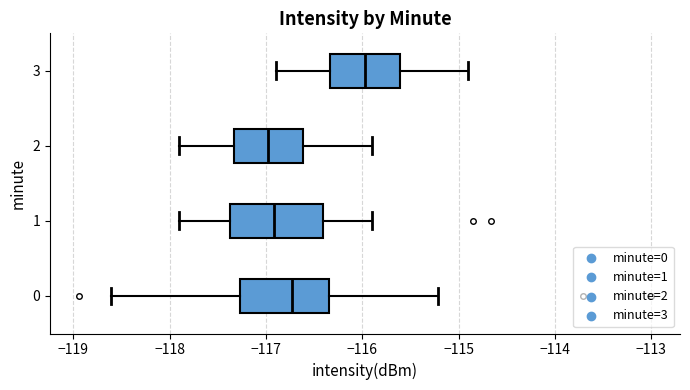

Reading bottom to top, read every box against the x-axis: the position of its median line, the range the box covers, and the ends of its whiskers. The values are not printed on the chart, so give them approximately, as read against the axis.

0: median -116.7, box -117.3 to -116.3, whiskers -118.6 to -115.2
1: median -116.9, box -117.4 to -116.4, whiskers -117.9 to -115.9
2: median -117.0, box -117.3 to -116.6, whiskers -117.9 to -115.9
3: median -116.0, box -116.3 to -115.6, whiskers -116.9 to -114.9